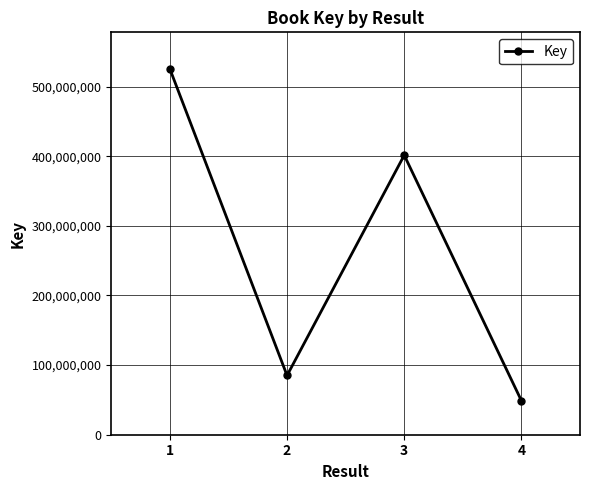

The chart shows a value of 40727982 at 2. True or false?

False